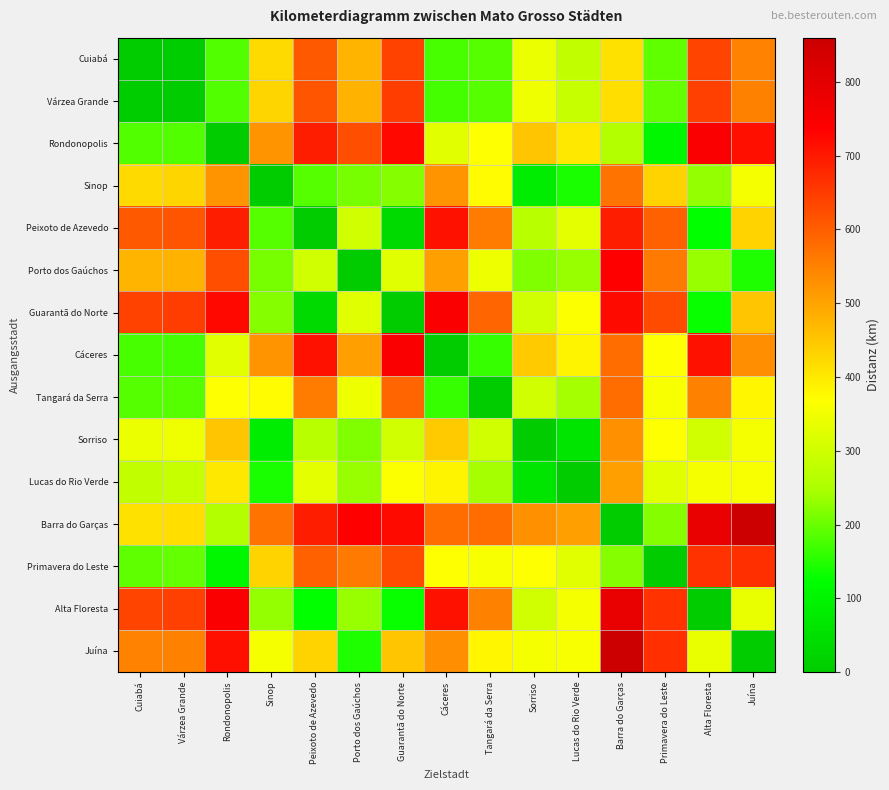

Reading right to left, extract all data points from this chart.

Cuiabá: Juína=546	Alta Floresta=637	Primavera do Leste=193	Barra do Garças=412	Lucas do Rio Verde=282	Sorriso=342	Tangará da Serra=185	Cáceres=178	Guarantã do Norte=641	Porto dos Gaúchos=474	Peixoto de Azevedo=608	Sinop=422	Rondonopolis=183	Várzea Grande=6	Cuiabá=0
Várzea Grande: Juína=549	Alta Floresta=642	Primavera do Leste=197	Barra do Garças=415	Lucas do Rio Verde=288	Sorriso=348	Tangará da Serra=185	Cáceres=173	Guarantã do Norte=647	Porto dos Gaúchos=478	Peixoto de Azevedo=614	Sinop=427	Rondonopolis=183	Várzea Grande=0	Cuiabá=6
Rondonopolis: Juína=715	Alta Floresta=749	Primavera do Leste=106	Barra do Garças=262	Lucas do Rio Verde=402	Sorriso=451	Tangará da Serra=368	Cáceres=328	Guarantã do Norte=725	Porto dos Gaúchos=624	Peixoto de Azevedo=693	Sinop=521	Rondonopolis=0	Várzea Grande=183	Cuiabá=183
Sinop: Juína=356	Alta Floresta=229	Primavera do Leste=433	Barra do Garças=571	Lucas do Rio Verde=142	Sorriso=80	Tangará da Serra=375	Cáceres=524	Guarantã do Norte=221	Porto dos Gaúchos=209	Peixoto de Azevedo=188	Sinop=0	Rondonopolis=521	Várzea Grande=427	Cuiabá=422
Peixoto de Azevedo: Juína=432	Alta Floresta=127	Primavera do Leste=596	Barra do Garças=694	Lucas do Rio Verde=330	Sorriso=268	Tangará da Serra=557	Cáceres=710	Guarantã do Norte=34	Porto dos Gaúchos=301	Peixoto de Azevedo=0	Sinop=188	Rondonopolis=693	Várzea Grande=614	Cuiabá=608
Porto dos Gaúchos: Juína=147	Alta Floresta=235	Primavera do Leste=560	Barra do Garças=738	Lucas do Rio Verde=235	Sorriso=216	Tangará da Serra=344	Cáceres=505	Guarantã do Norte=325	Porto dos Gaúchos=0	Peixoto de Azevedo=301	Sinop=209	Rondonopolis=624	Várzea Grande=478	Cuiabá=474
Guarantã do Norte: Juína=451	Alta Floresta=129	Primavera do Leste=627	Barra do Garças=720	Lucas do Rio Verde=363	Sorriso=302	Tangará da Serra=590	Cáceres=744	Guarantã do Norte=0	Porto dos Gaúchos=325	Peixoto de Azevedo=34	Sinop=221	Rondonopolis=725	Várzea Grande=647	Cuiabá=641
Cáceres: Juína=529	Alta Floresta=710	Primavera do Leste=367	Barra do Garças=580	Lucas do Rio Verde=384	Sorriso=445	Tangará da Serra=162	Cáceres=0	Guarantã do Norte=744	Porto dos Gaúchos=505	Peixoto de Azevedo=710	Sinop=524	Rondonopolis=328	Várzea Grande=173	Cuiabá=178
Tangará da Serra: Juína=381	Alta Floresta=550	Primavera do Leste=358	Barra do Garças=579	Lucas do Rio Verde=242	Sorriso=300	Tangará da Serra=0	Cáceres=162	Guarantã do Norte=590	Porto dos Gaúchos=344	Peixoto de Azevedo=557	Sinop=375	Rondonopolis=368	Várzea Grande=185	Cuiabá=185
Sorriso: Juína=353	Alta Floresta=300	Primavera do Leste=369	Barra do Garças=527	Lucas do Rio Verde=62	Sorriso=0	Tangará da Serra=300	Cáceres=445	Guarantã do Norte=302	Porto dos Gaúchos=216	Peixoto de Azevedo=268	Sinop=80	Rondonopolis=451	Várzea Grande=348	Cuiabá=342
Lucas do Rio Verde: Juína=358	Alta Floresta=356	Primavera do Leste=328	Barra do Garças=504	Lucas do Rio Verde=0	Sorriso=62	Tangará da Serra=242	Cáceres=384	Guarantã do Norte=363	Porto dos Gaúchos=235	Peixoto de Azevedo=330	Sinop=142	Rondonopolis=402	Várzea Grande=288	Cuiabá=282
Barra do Garças: Juína=860	Alta Floresta=787	Primavera do Leste=221	Barra do Garças=0	Lucas do Rio Verde=504	Sorriso=527	Tangará da Serra=579	Cáceres=580	Guarantã do Norte=720	Porto dos Gaúchos=738	Peixoto de Azevedo=694	Sinop=571	Rondonopolis=262	Várzea Grande=415	Cuiabá=412
Primavera do Leste: Juína=666	Alta Floresta=662	Primavera do Leste=0	Barra do Garças=221	Lucas do Rio Verde=328	Sorriso=369	Tangará da Serra=358	Cáceres=367	Guarantã do Norte=627	Porto dos Gaúchos=560	Peixoto de Azevedo=596	Sinop=433	Rondonopolis=106	Várzea Grande=197	Cuiabá=193
Alta Floresta: Juína=339	Alta Floresta=0	Primavera do Leste=662	Barra do Garças=787	Lucas do Rio Verde=356	Sorriso=300	Tangará da Serra=550	Cáceres=710	Guarantã do Norte=129	Porto dos Gaúchos=235	Peixoto de Azevedo=127	Sinop=229	Rondonopolis=749	Várzea Grande=642	Cuiabá=637
Juína: Juína=0	Alta Floresta=339	Primavera do Leste=666	Barra do Garças=860	Lucas do Rio Verde=358	Sorriso=353	Tangará da Serra=381	Cáceres=529	Guarantã do Norte=451	Porto dos Gaúchos=147	Peixoto de Azevedo=432	Sinop=356	Rondonopolis=715	Várzea Grande=549	Cuiabá=546